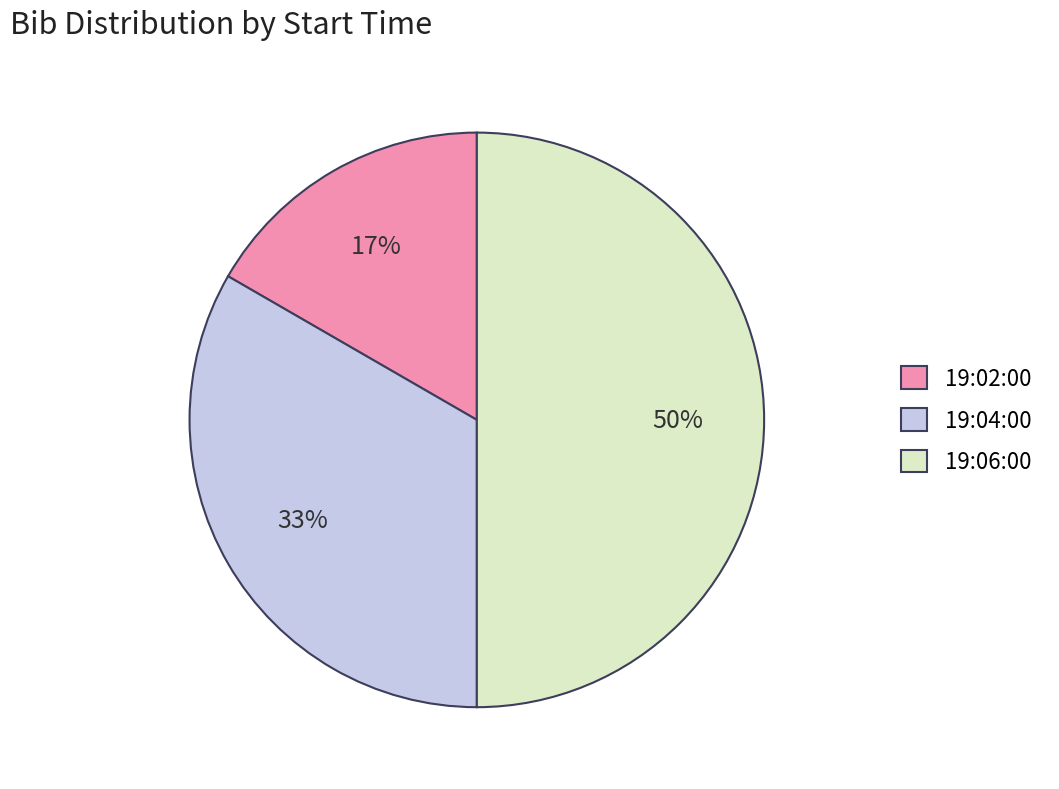

What percentage is the 19:04:00 slice, to the nearest percent?

33%